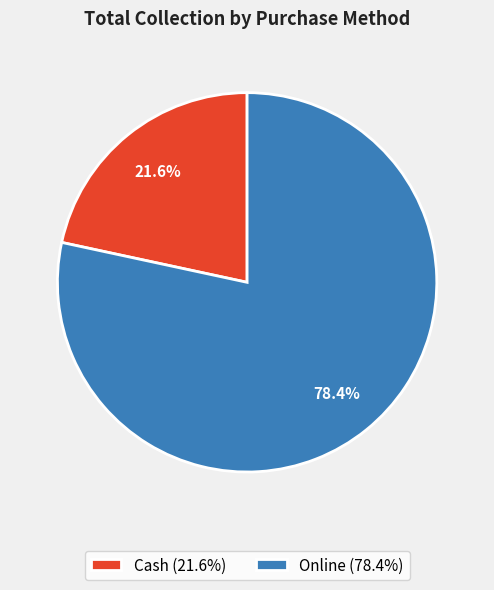

What is the ratio of the value at Cash to the value at Online?

0.3